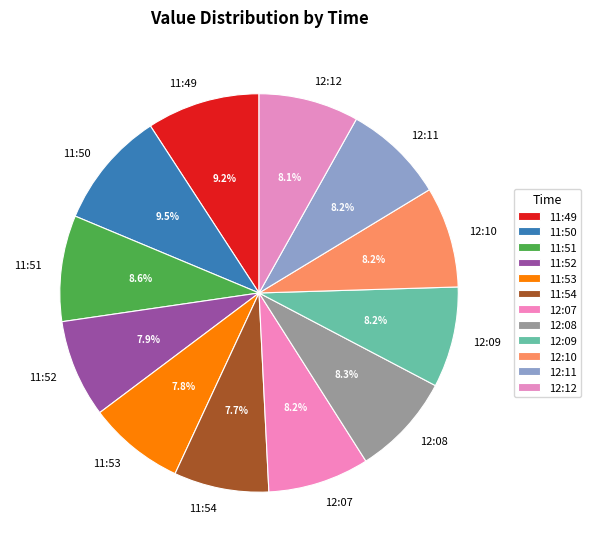

Which has a higher value, 11:49 or 12:11?

11:49